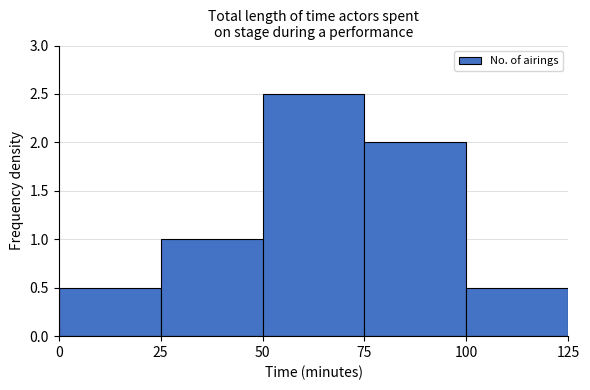

Over which range of the x-axis is the bar tallest?

50 to 75